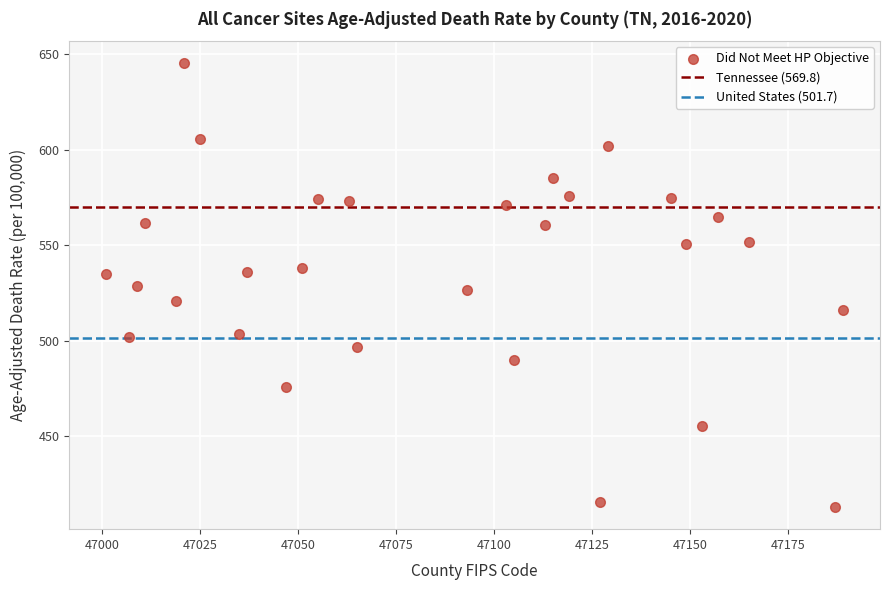

What is the range of Y values (max minus min)?

232.1